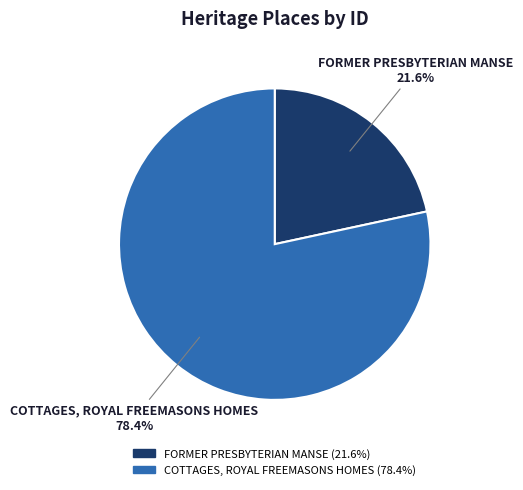

Is the sum of FORMER PRESBYTERIAN MANSE and COTTAGES, ROYAL FREEMASONS HOMES greater than half?

Yes